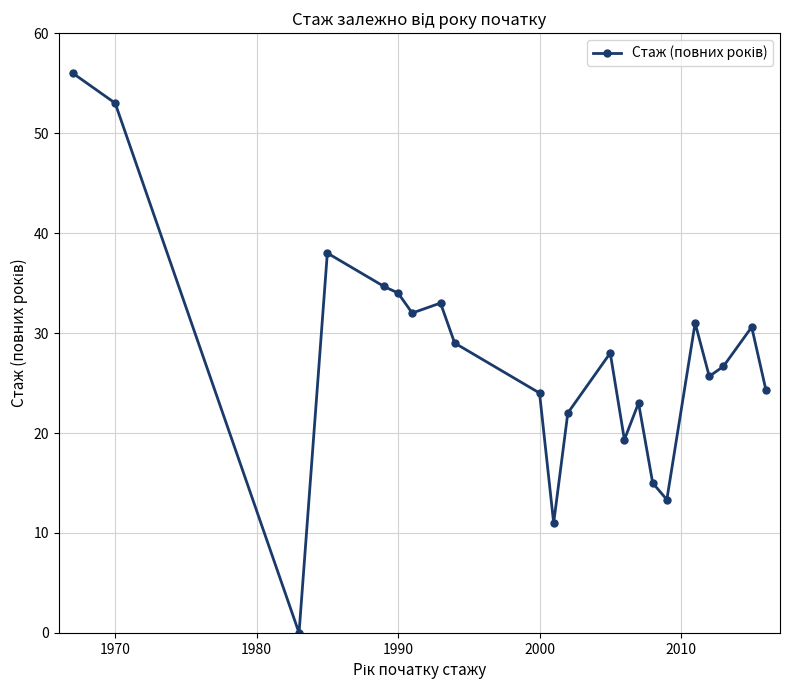

Reading left to right, list all the values displayed in this chart.

56.0	53.0	0.0	38.0	34.7	34.0	32.0	33.0	29.0	24.0	11.0	22.0	28.0	19.3	23.0	15.0	13.3	31.0	25.7	26.7	30.6	24.3